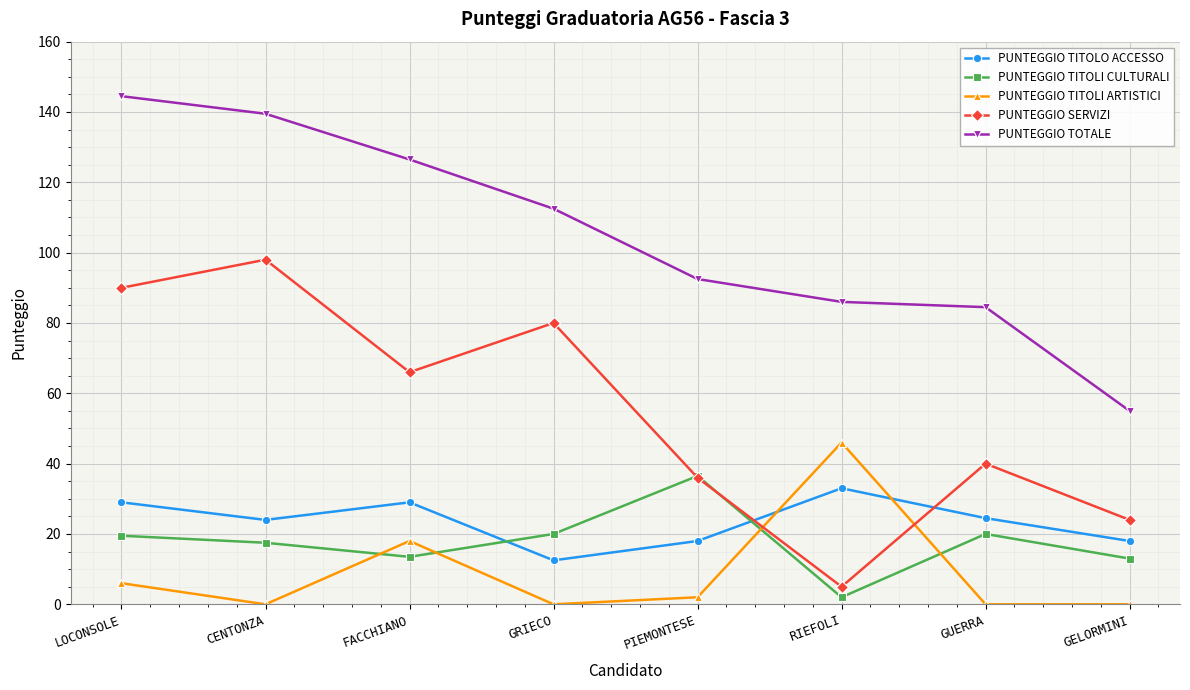

What is the label of the 7th point from the left?

GUERRA